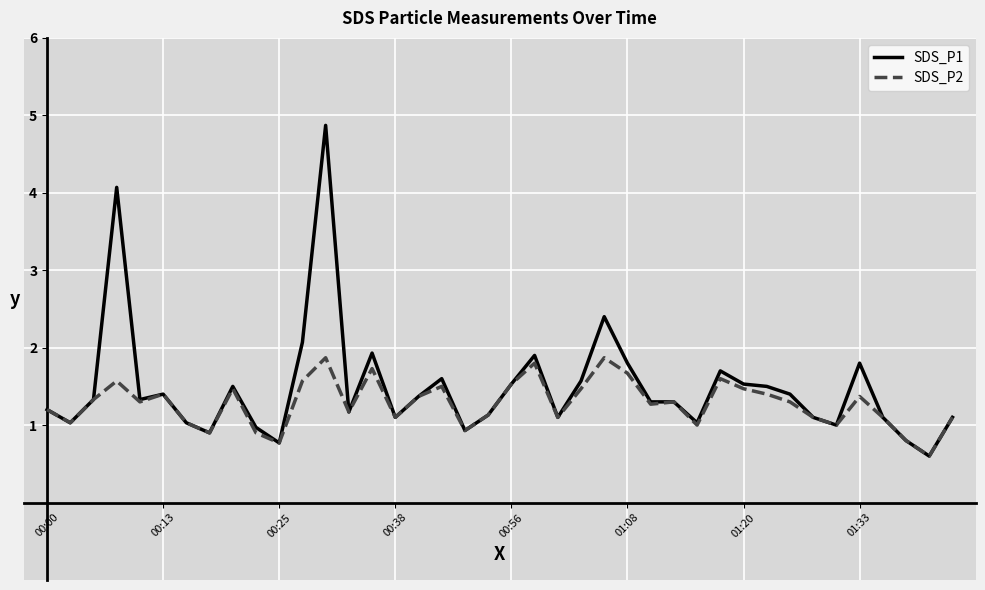

What are all the series names shown in the legend?

SDS_P1, SDS_P2